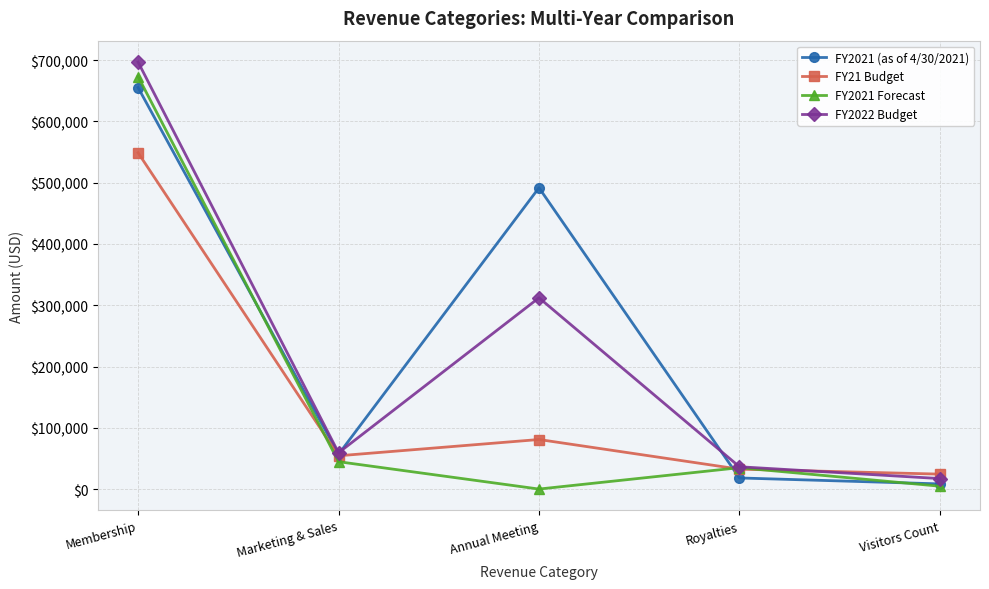

At which category does the chart reach its peak across all series?

Membership